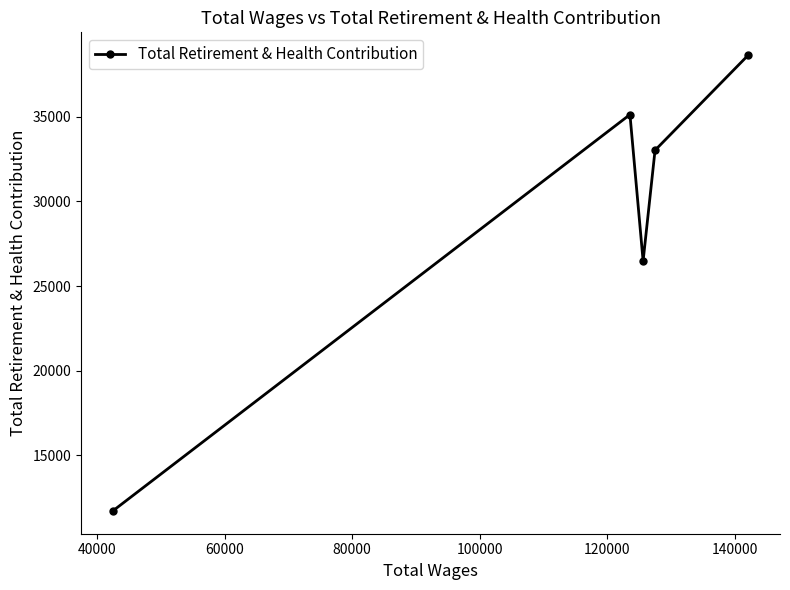

What is the minimum value shown in the chart?

11717